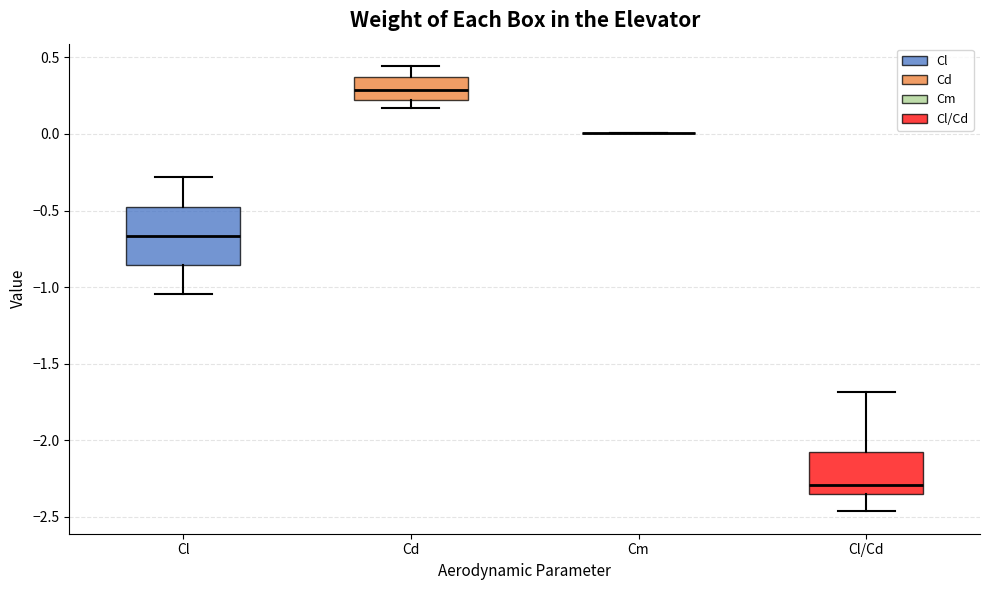

Comparing the boxes themselves (not the whiskers), which one is the tallest?

Cl